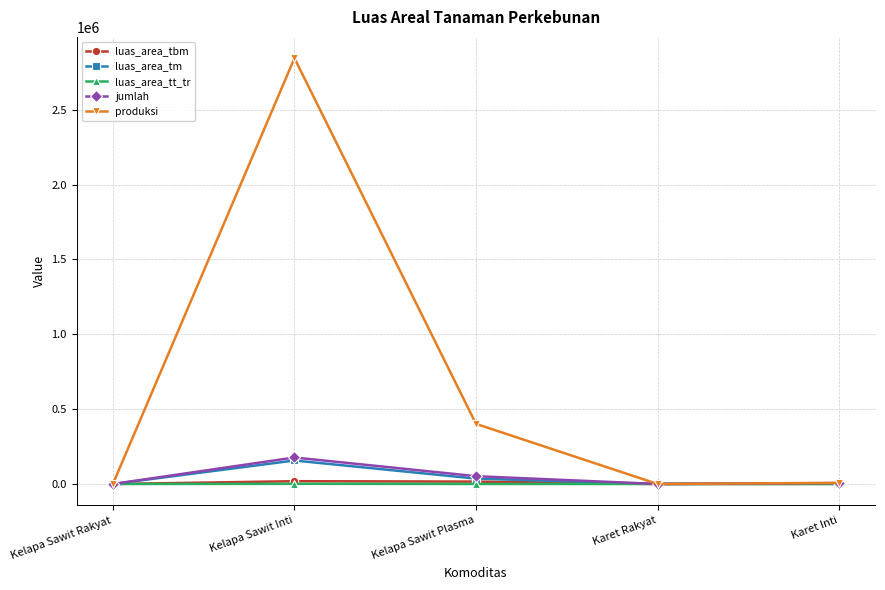

What is the highest value of the luas_area_tbm series?

18790.7